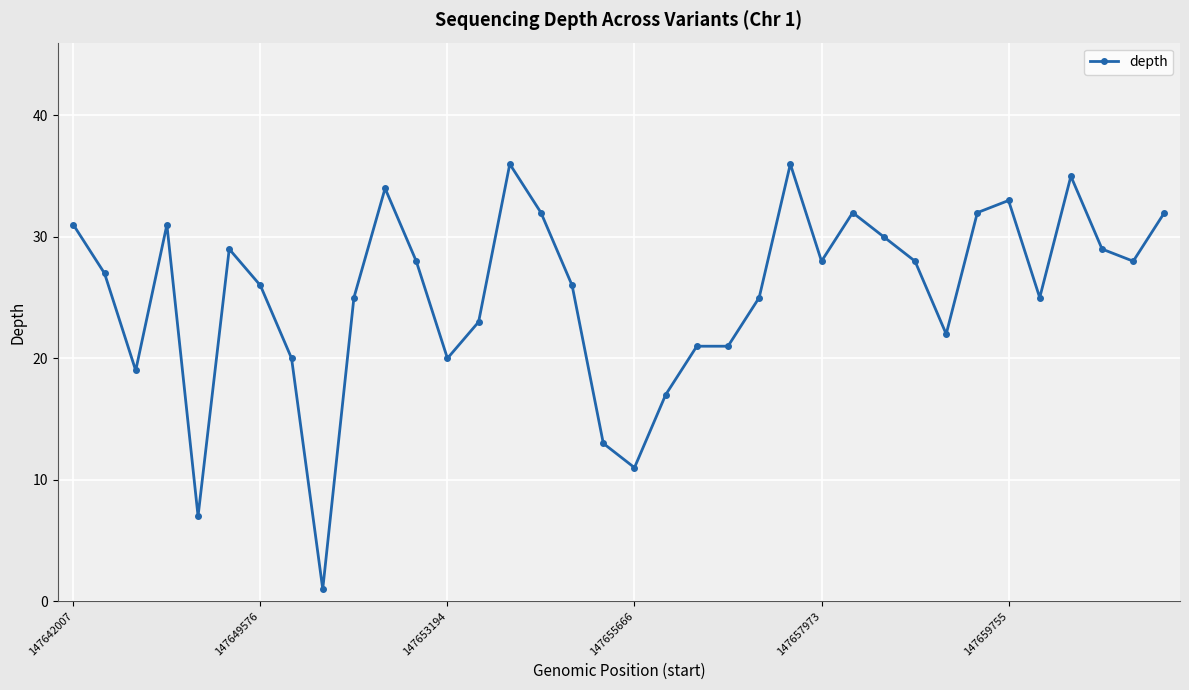

What is the difference between the second highest and minimum values?

35